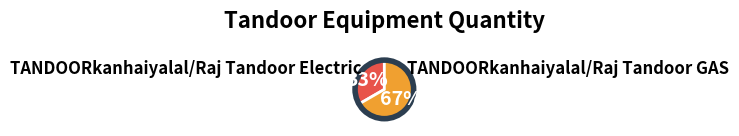

True or false: TANDOORkanhaiyalal/Raj Tandoor Electric accounts for 40% of the total.

False